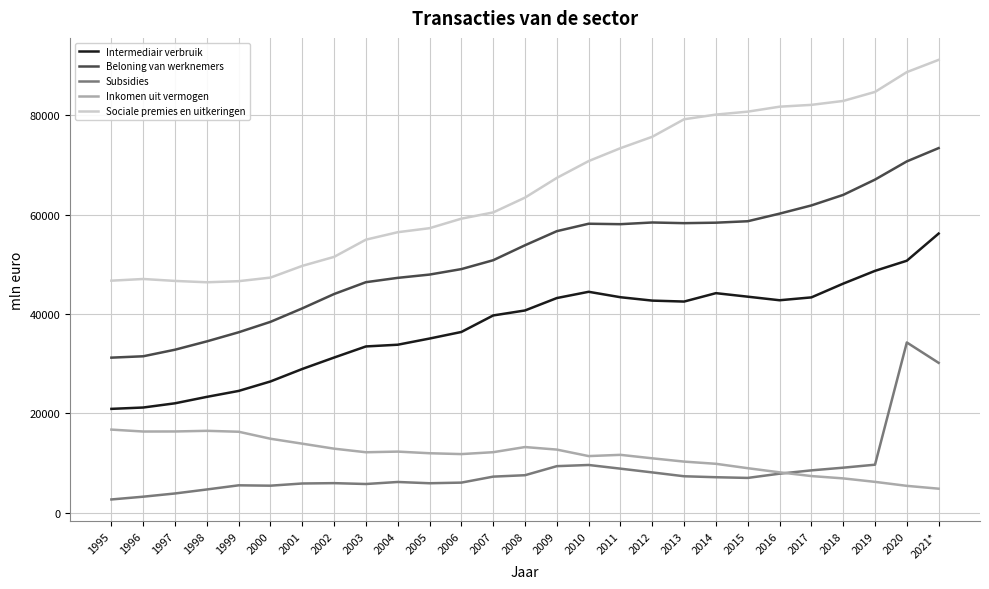

True or false: Subsidies and Beloning van werknemers cross at least once.

False